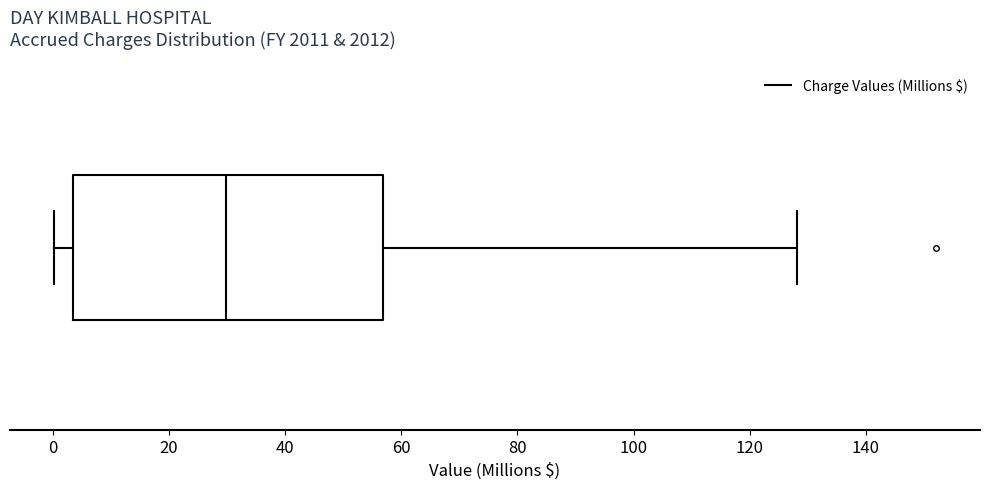

Transcribe this box plot: give where the median line is, the range the box spans, and where the two whiskers end, as read against the x-axis. The values are not printed on the chart, so give them approximately, as read against the axis.

median 30, box 4 to 56, whiskers 0 to 128